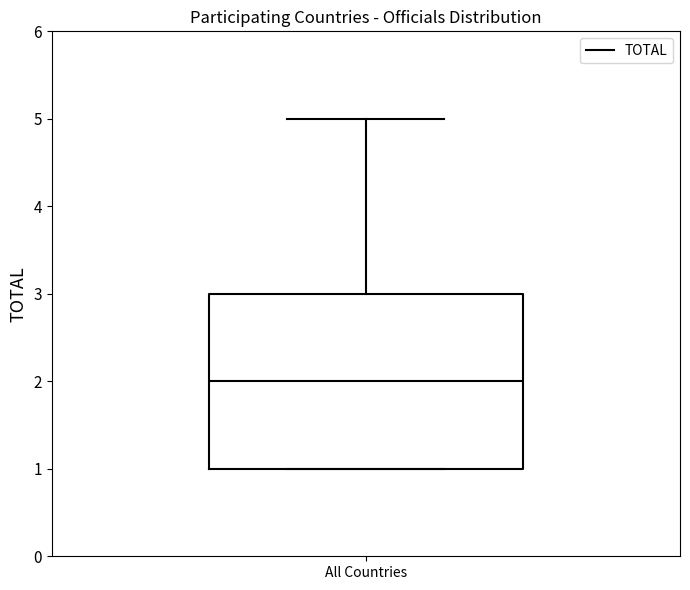

Where is the upper edge of the box for All Countries on the y-axis? The values are not printed on the chart, so give them approximately, as read against the axis.

3